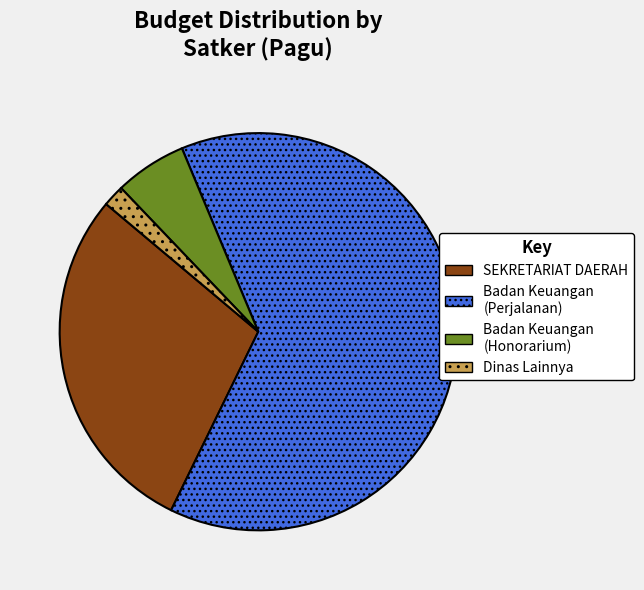

Does any single category account for the majority?

Yes